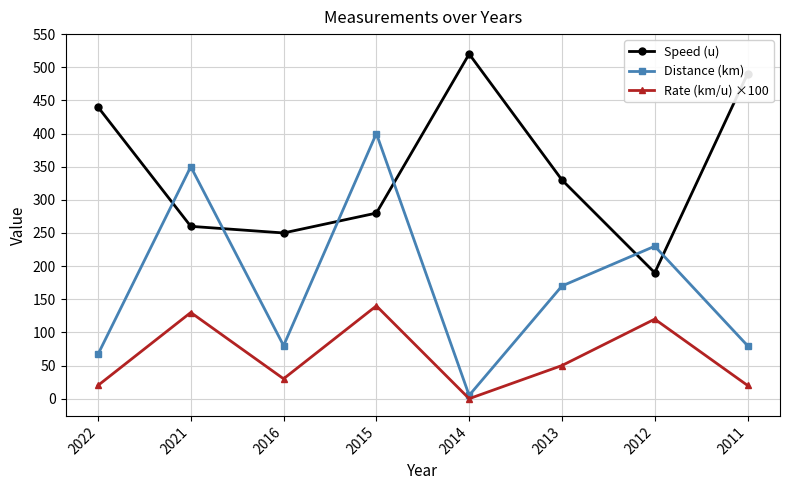

Reading left to right, extract all data points from this chart.

Speed (u): 2022=440	2021=260	2016=250	2015=280	2014=520	2013=330	2012=190	2011=490
Distance (km): 2022=67	2021=350	2016=80	2015=400	2014=5	2013=170	2012=230	2011=80
Rate (km/u) ×100: 2022=20	2021=130	2016=30	2015=140	2014=0	2013=50	2012=120	2011=20